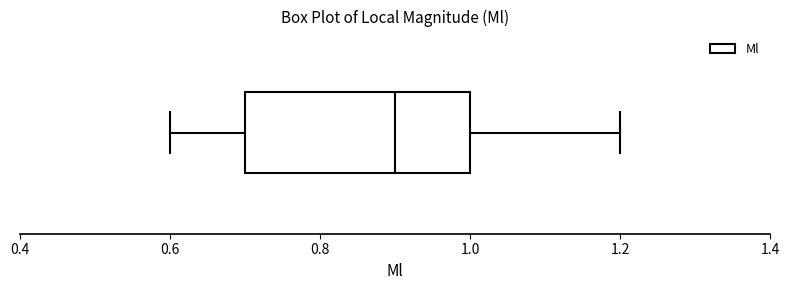

Transcribe this box plot: give where the median line is, the range the box spans, and where the two whiskers end, as read against the x-axis. The values are not printed on the chart, so give them approximately, as read against the axis.

median 0.9, box 0.7 to 1.0, whiskers 0.6 to 1.2